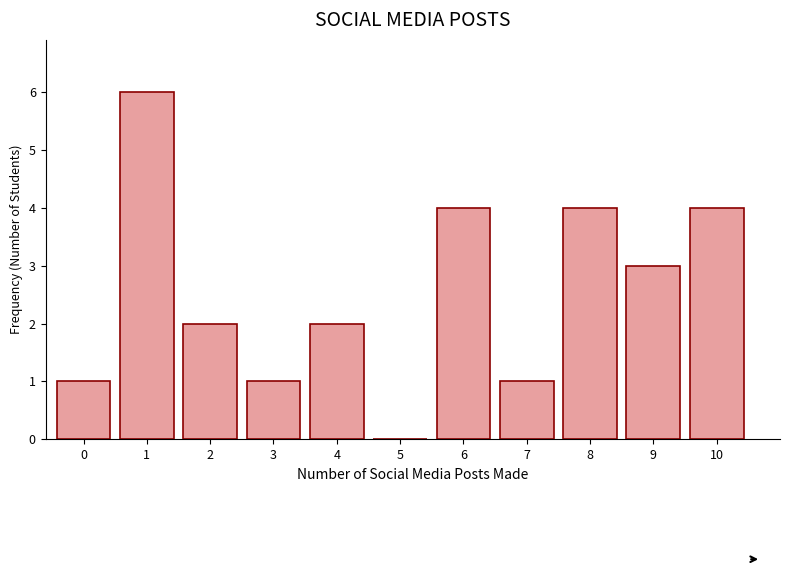

Reading left to right, list all the values displayed in this chart.

0=1	1=6	2=2	3=1	4=2	5=0	6=4	7=1	8=4	9=3	10=4